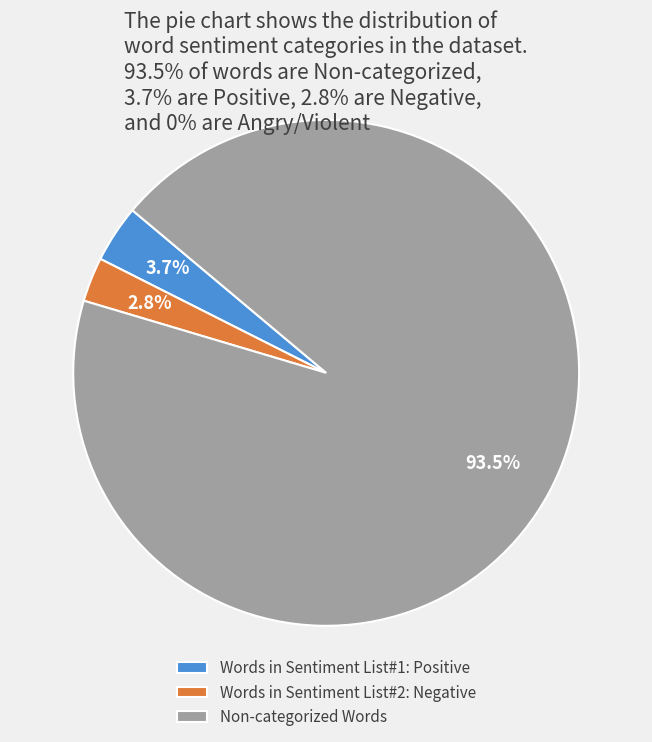

Between Words in Sentiment List#2: Negative and Words in Sentiment List#1: Positive, which is larger?

Words in Sentiment List#1: Positive